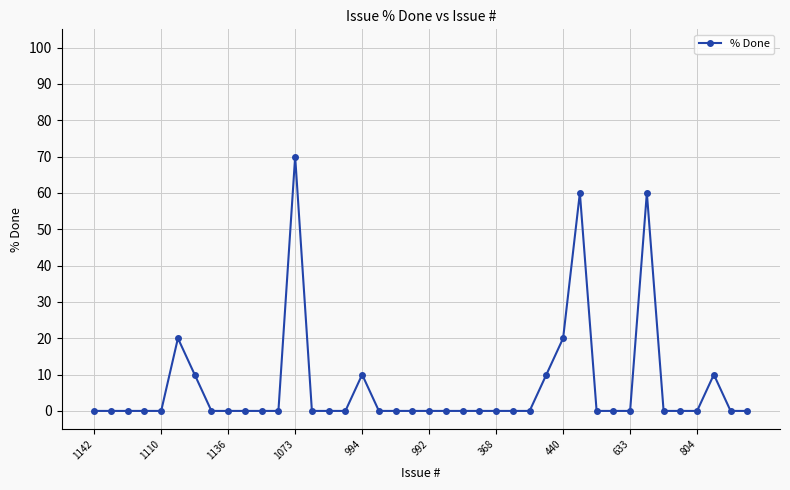

True or false: there are more than 0 points higher than both neighbors.

True